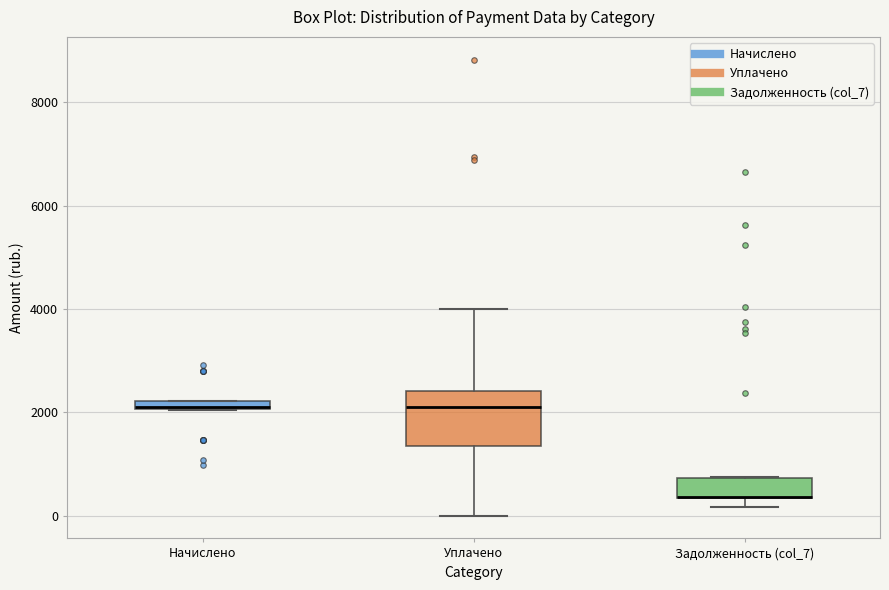

Where is the lower edge of the box for Начислено on the y-axis? The values are not printed on the chart, so give them approximately, as read against the axis.

2000